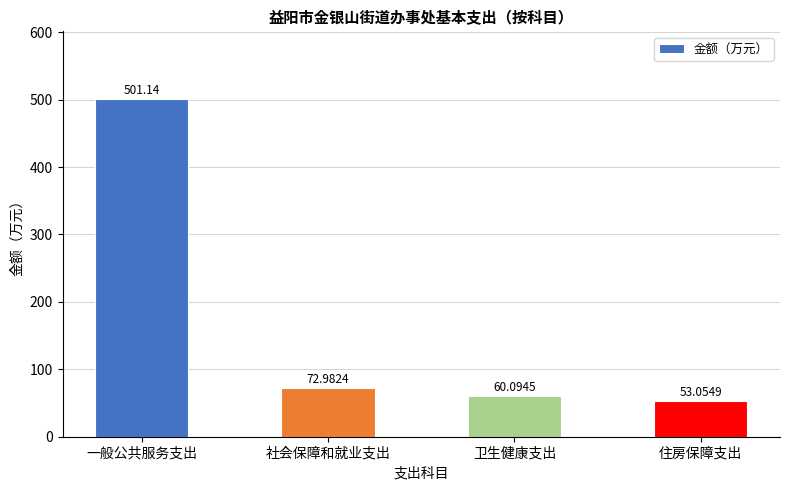

What is the difference between the second highest and second lowest values?

12.9